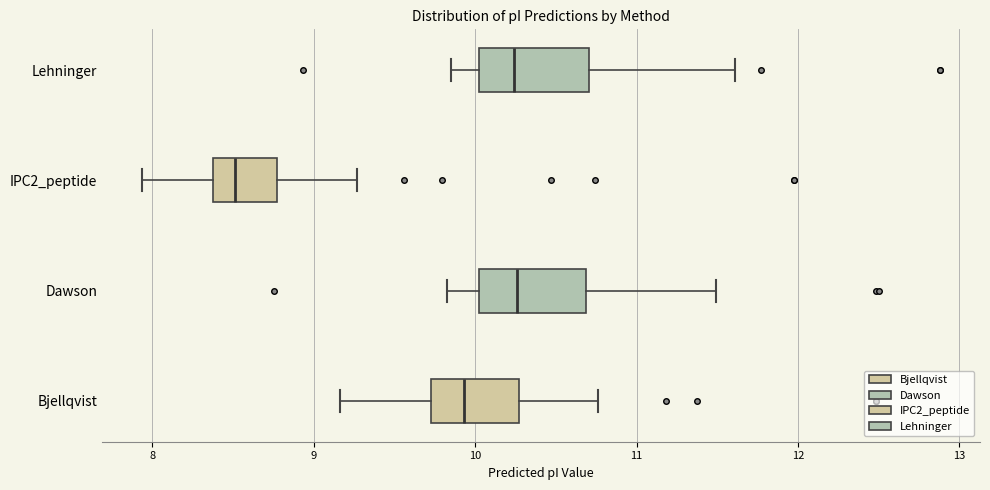

Which box has the furthest to the left median line?

IPC2_peptide